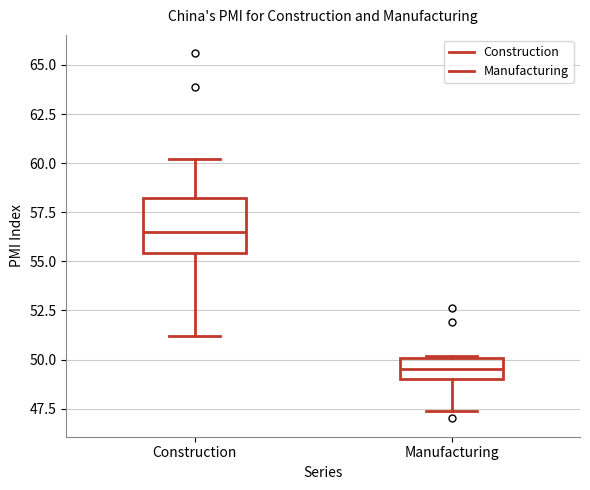

Reading left to right, transcribe this box plot: for each box, give where its median line is, the range the box spans, and where its two whiskers end, as read against the y-axis. The values are not printed on the chart, so give them approximately, as read against the axis.

Construction: median 56.5, box 55.5 to 58.0, whiskers 51.0 to 60.0
Manufacturing: median 49.5, box 49.0 to 50.0, whiskers 47.5 to 50.0